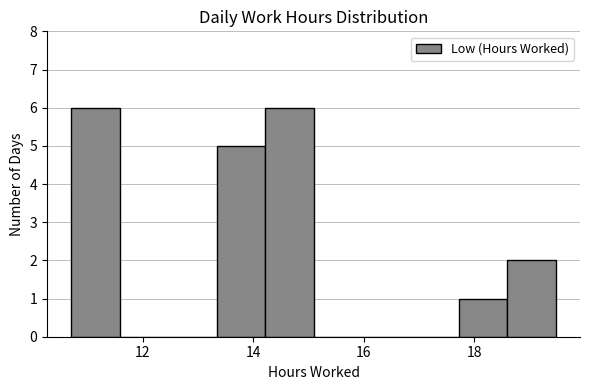

Reading left to right, transcribe this chart: for each bar, give the range it covers on the x-axis and its height. Neither the bar edges nor the heights are printed on the chart, so give them approximately, as read against the axes.

10.8 to 11.6: 6
11.6 to 12.4: 0
12.4 to 13.4: 0
13.4 to 14.2: 5
14.2 to 15.0: 6
15.0 to 16.0: 0
16.0 to 16.8: 0
16.8 to 17.8: 0
17.8 to 18.6: 1
18.6 to 19.4: 2